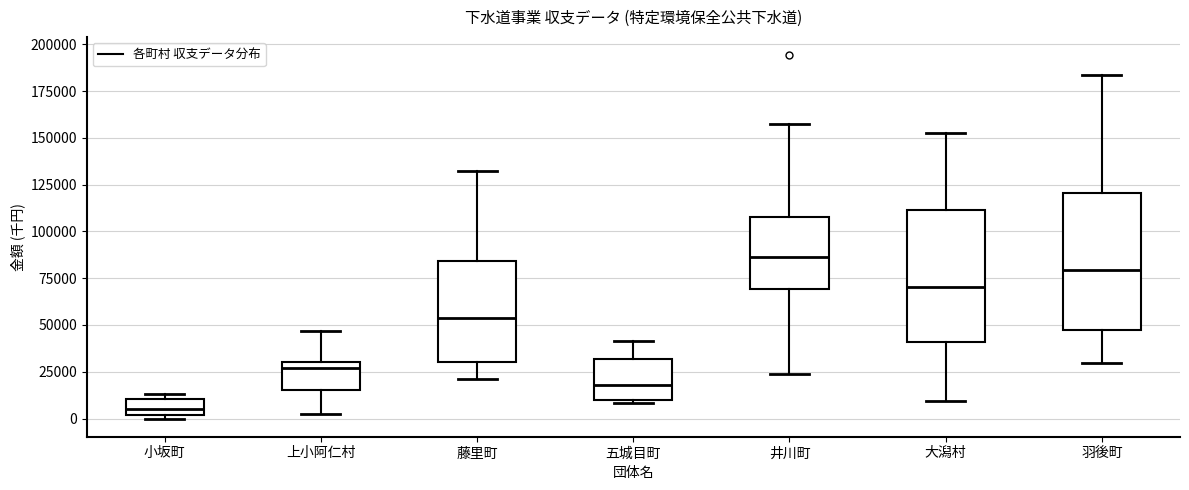

Which box has the lowest median line?

小坂町